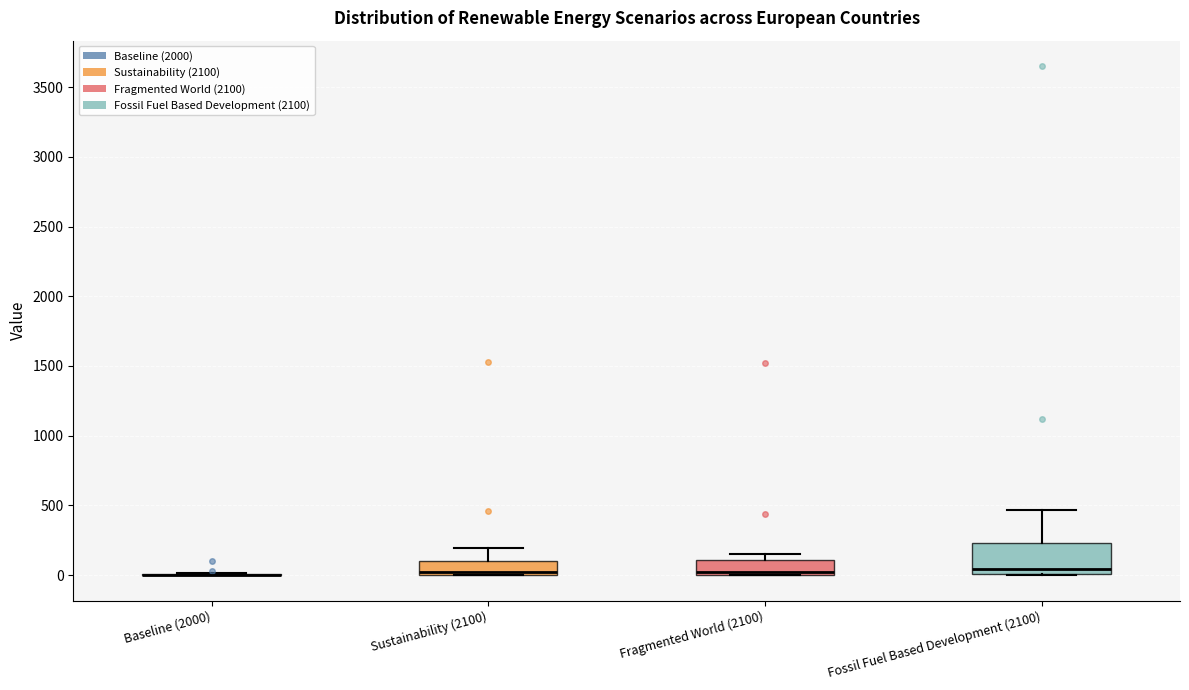

Comparing the boxes themselves (not the whiskers), which one is the tallest?

Fossil Fuel Based Development (2100)